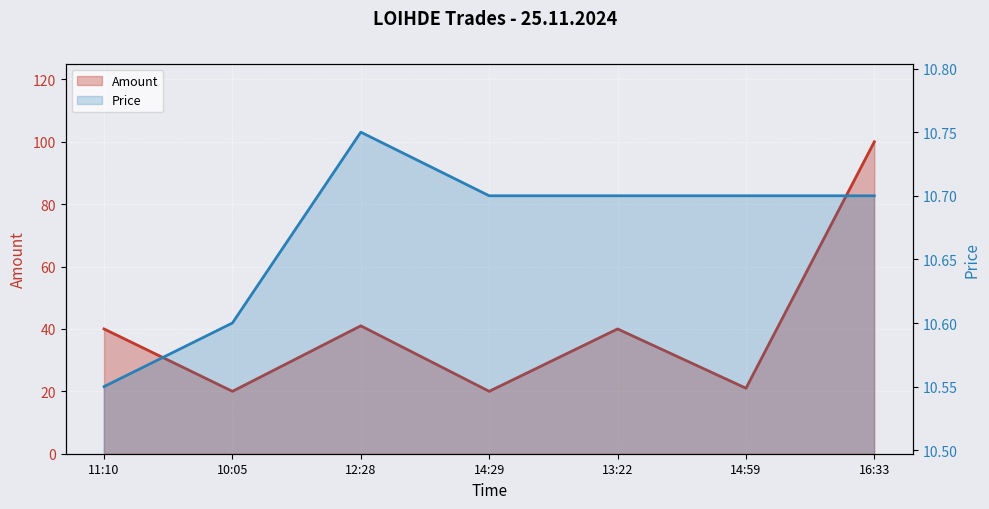

Where is the first local maximum for Price?

12:28